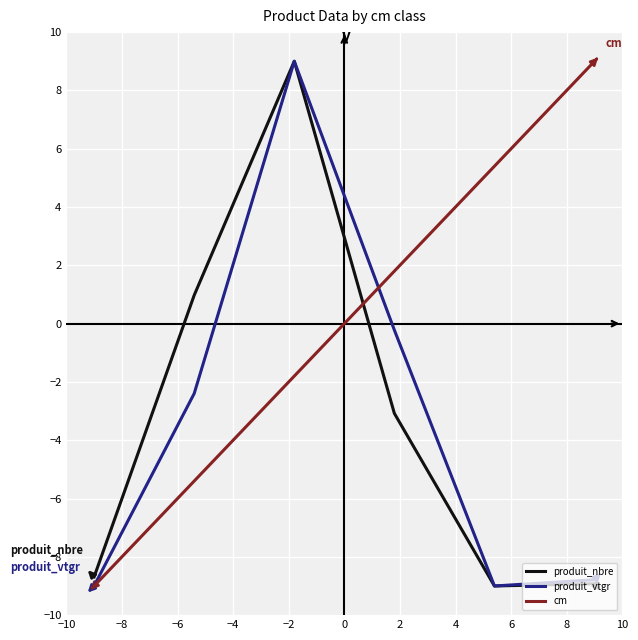

Which series has the largest total across all categories?

cm